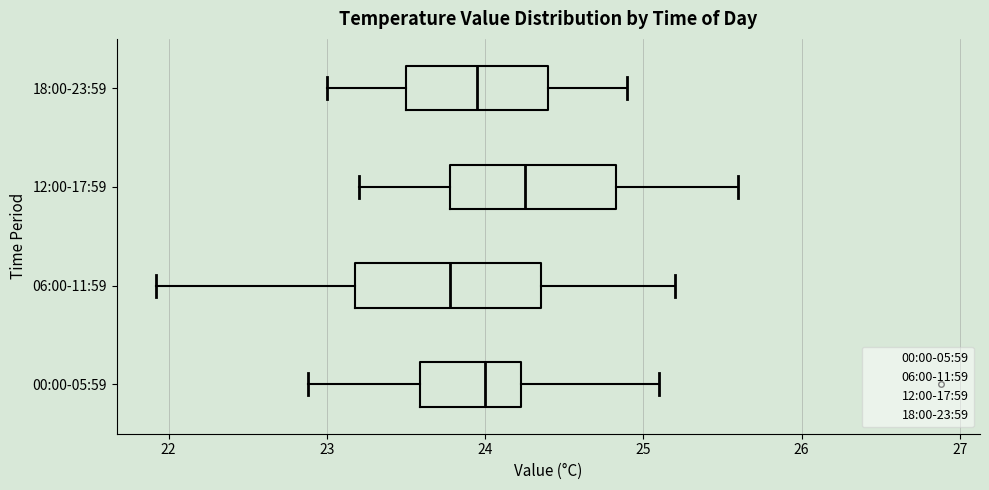

Comparing the boxes themselves (not the whiskers), which one is the widest?

06:00-11:59